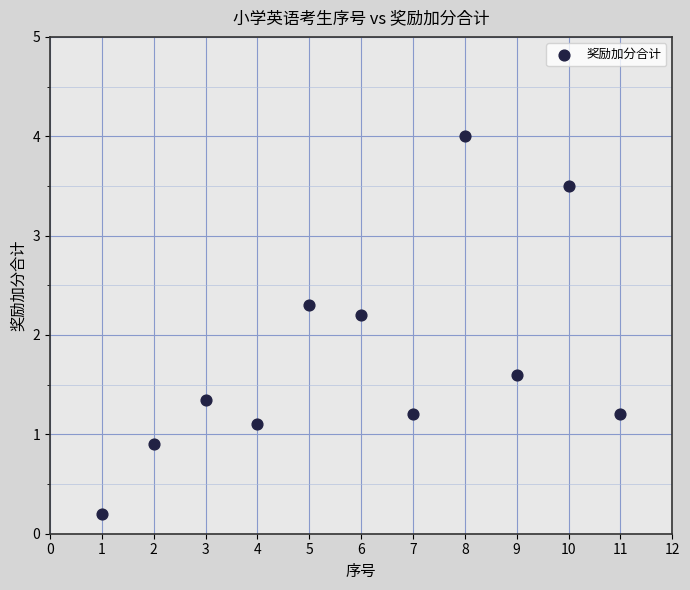

What Y value in the scatter plot is closest to 2?

2.2